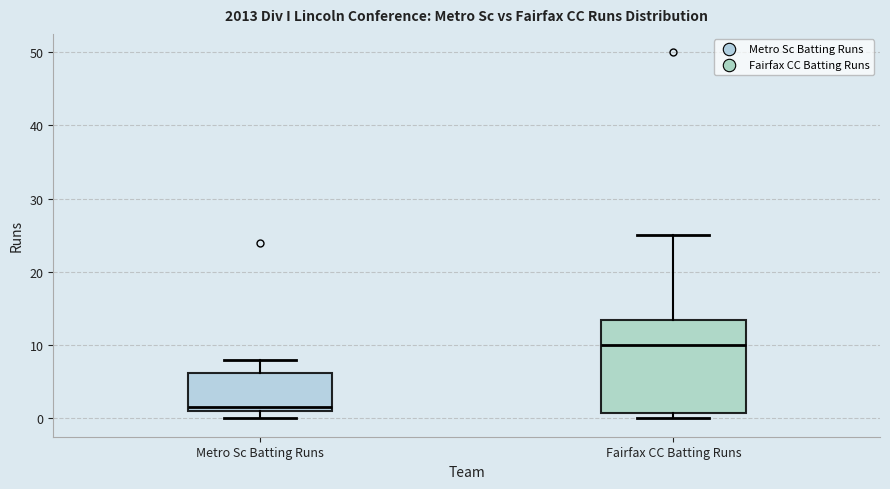

Reading left to right, transcribe this box plot: for each box, give where its median line is, the range the box spans, and where its two whiskers end, as read against the y-axis. The values are not printed on the chart, so give them approximately, as read against the axis.

Metro Sc Batting Runs: median 2, box 1 to 6, whiskers 0 to 8
Fairfax CC Batting Runs: median 10, box 1 to 14, whiskers 0 to 25